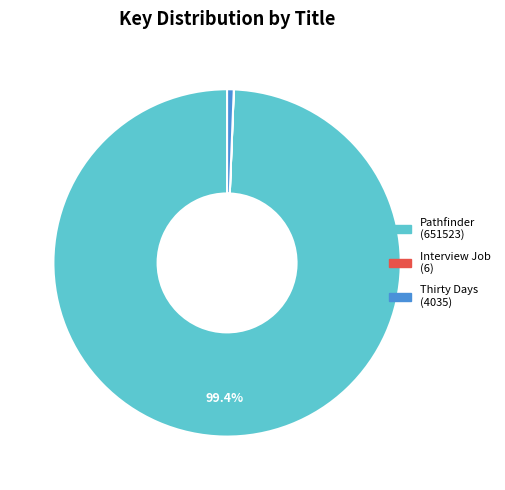

Is there any slice that represents more than half of the pie?

Yes